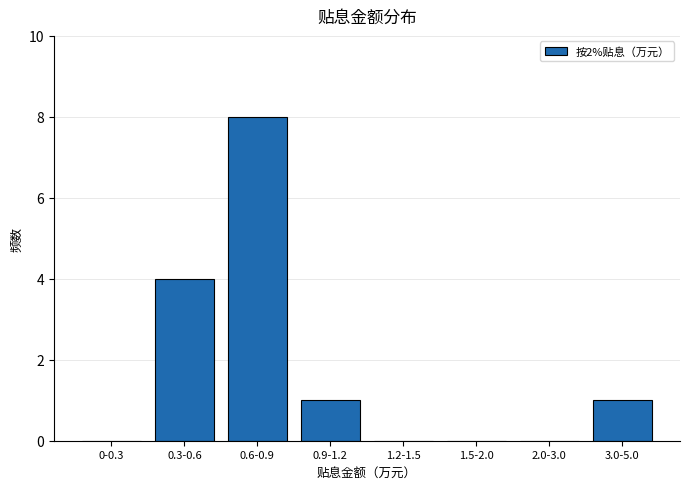

Reading right to left, extract all data points from this chart.

3.0-5.0=1	2.0-3.0=0	1.5-2.0=0	1.2-1.5=0	0.9-1.2=1	0.6-0.9=8	0.3-0.6=4	0-0.3=0